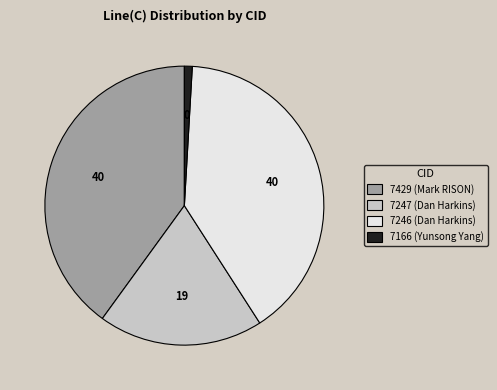

Is the sum of 7166 (Yunsong Yang) and 7247 (Dan Harkins) greater than half?

No